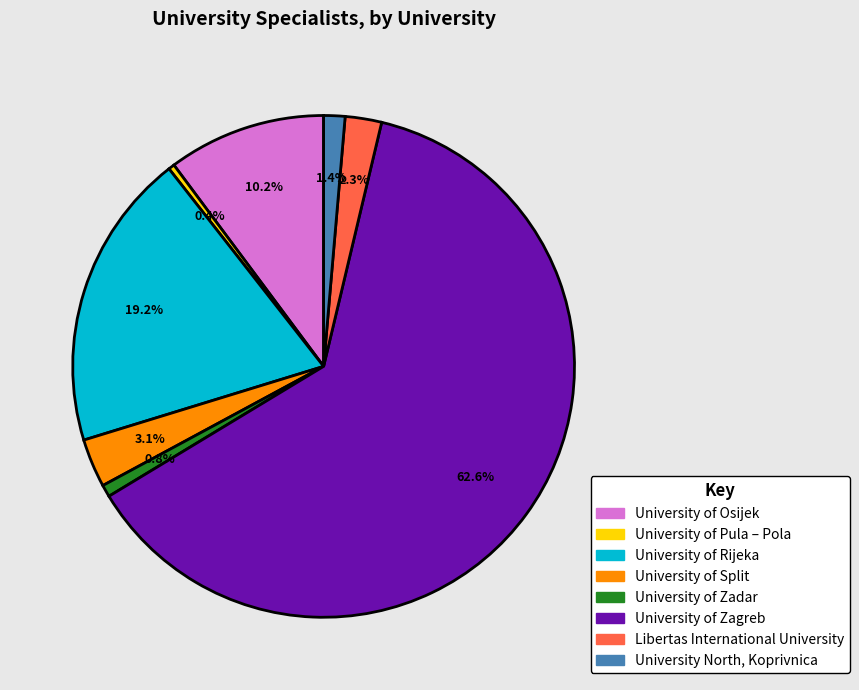

What percentage is the University of Zadar slice, to the nearest percent?

1%